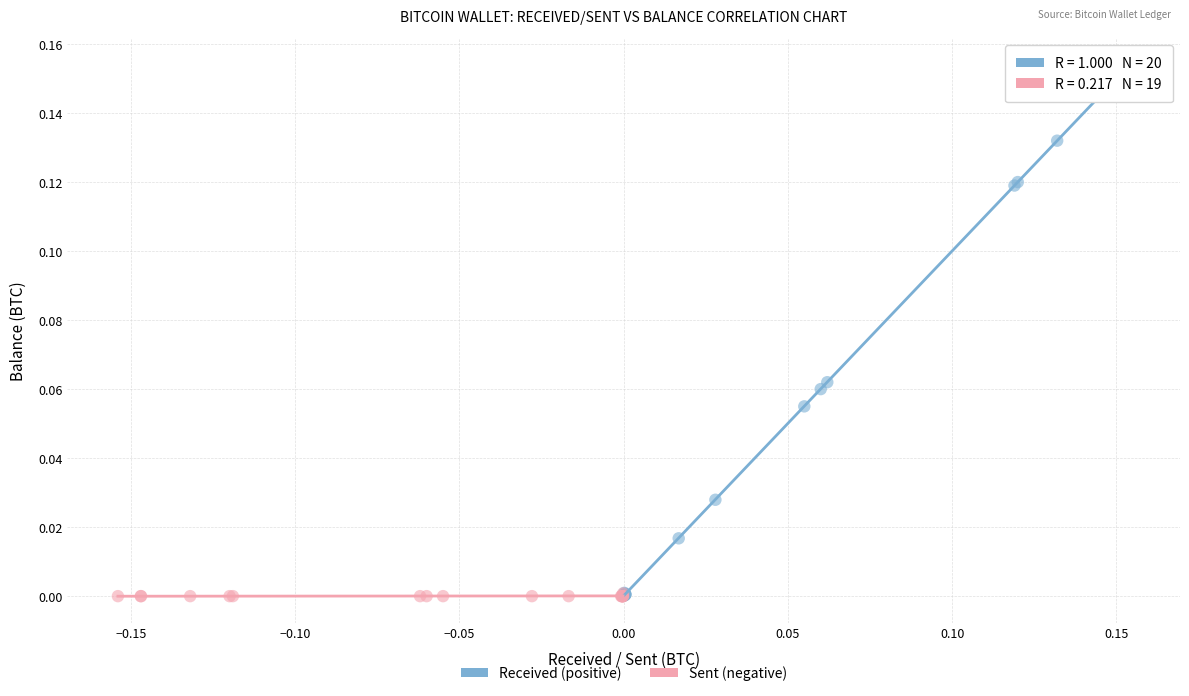

What are all the series names shown in the legend?

Received (positive), Sent (negative)